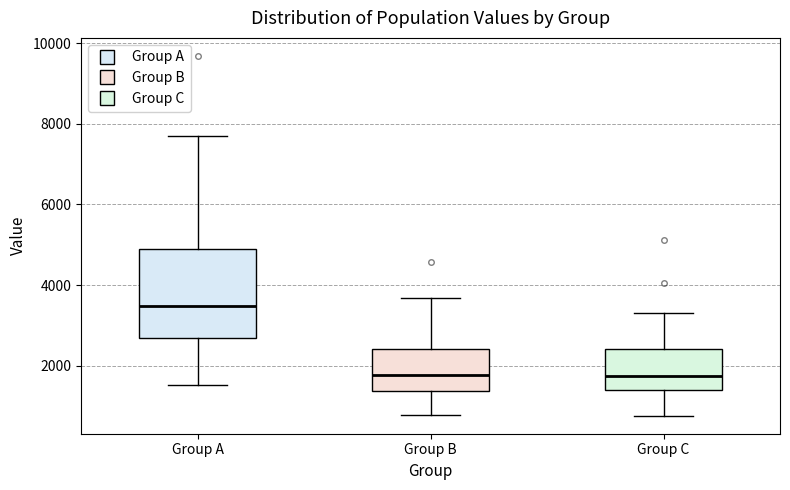

Reading left to right, transcribe this box plot: for each box, give where its median line is, the range the box spans, and where its two whiskers end, as read against the y-axis. The values are not printed on the chart, so give them approximately, as read against the axis.

Group A: median 3400, box 2600 to 4800, whiskers 1600 to 7800
Group B: median 1800, box 1400 to 2400, whiskers 800 to 3600
Group C: median 1800, box 1400 to 2400, whiskers 800 to 3400